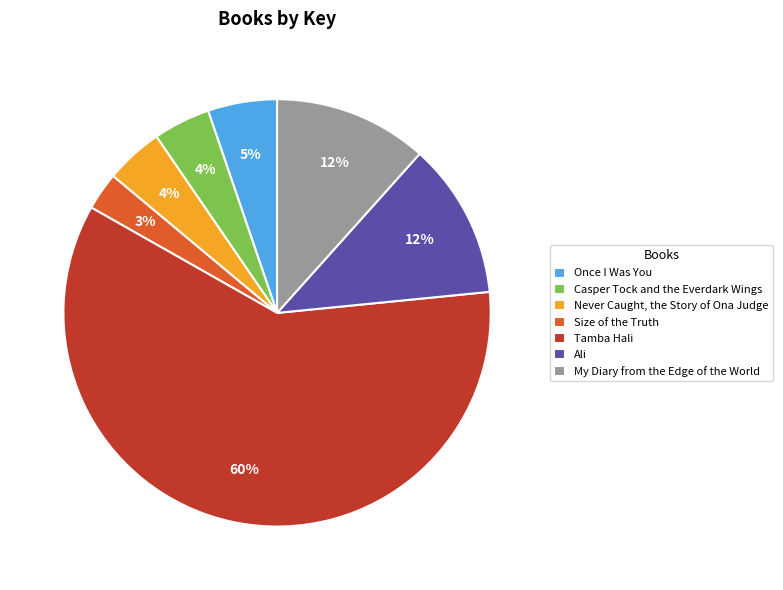

Which has a higher value, Casper Tock and the Everdark Wings or Once I Was You?

Once I Was You